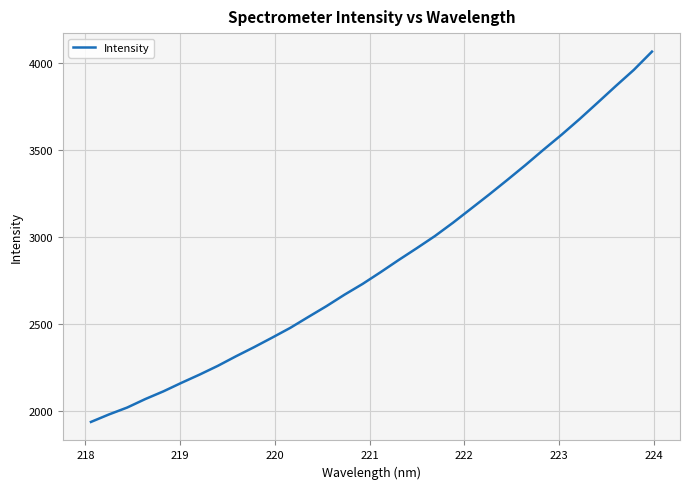

What is the smallest value displayed?

1938.8